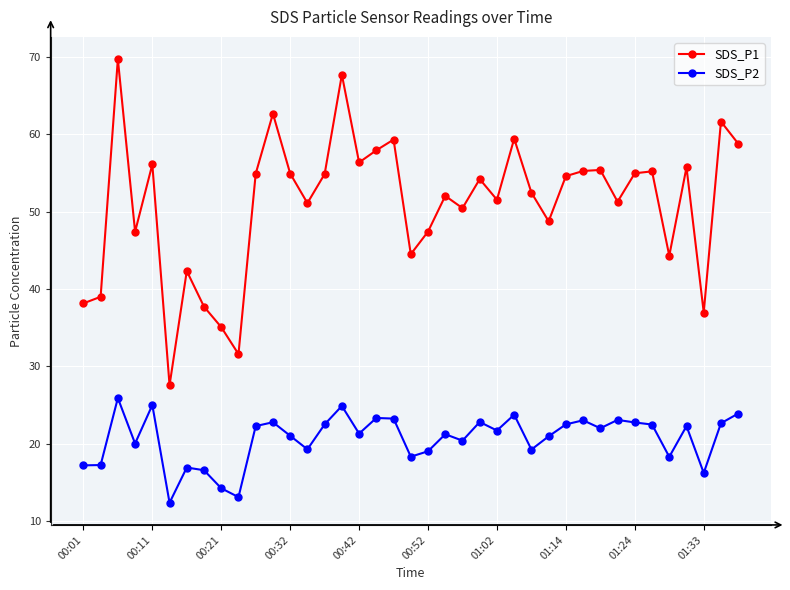

What is the difference between the maximum and minimum values in the SDS_P1 series?

42.1